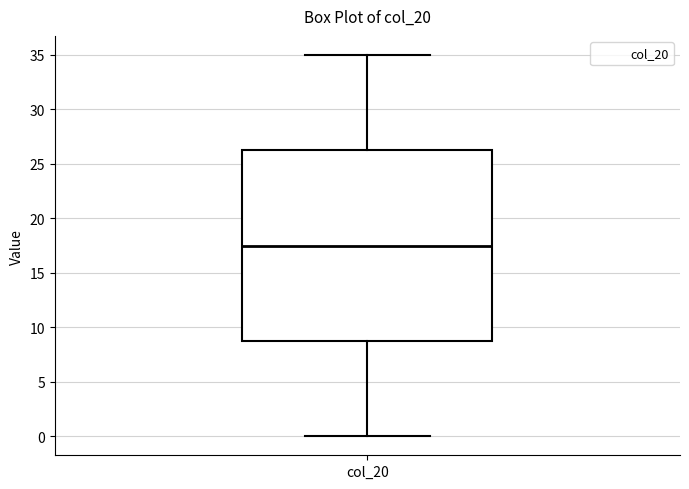

Where does the upper whisker of the box for col_20 end on the y-axis? The values are not printed on the chart, so give them approximately, as read against the axis.

35.0